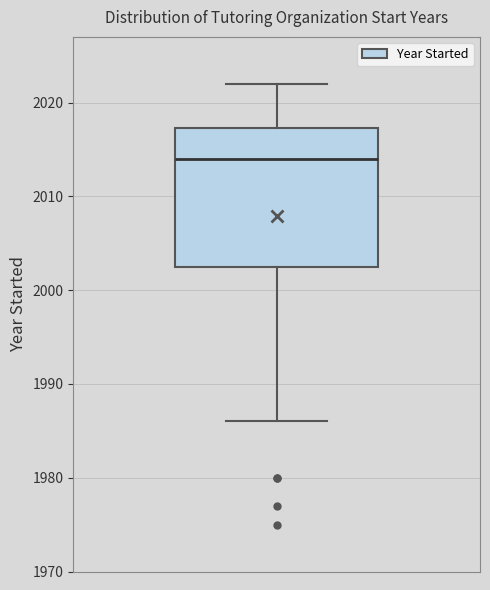

Transcribe this box plot: give where the median line is, the range the box spans, and where the two whiskers end, as read against the y-axis. The values are not printed on the chart, so give them approximately, as read against the axis.

median 2014, box 2003 to 2017, whiskers 1986 to 2022